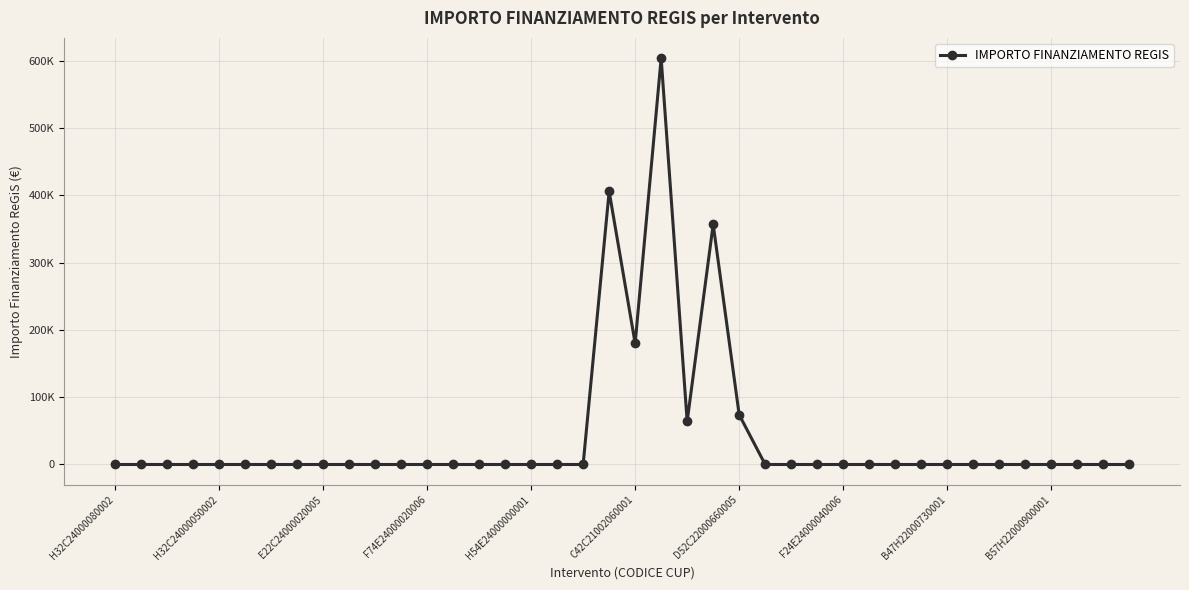

At which category does the data reach its first local valley?

C42C21002060001